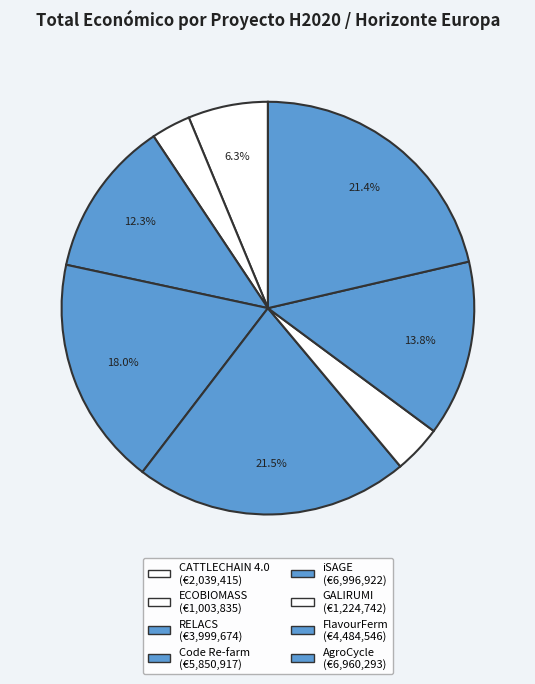

Which slice is the smallest?

ECOBIOMASS